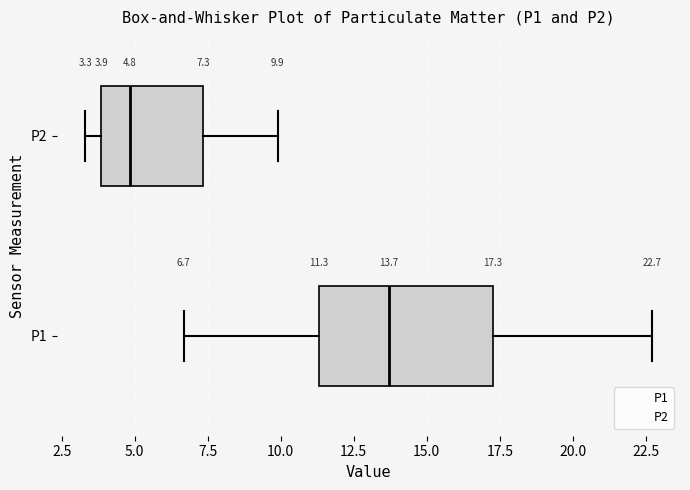

Which box's median line is the furthest to the right?

P1